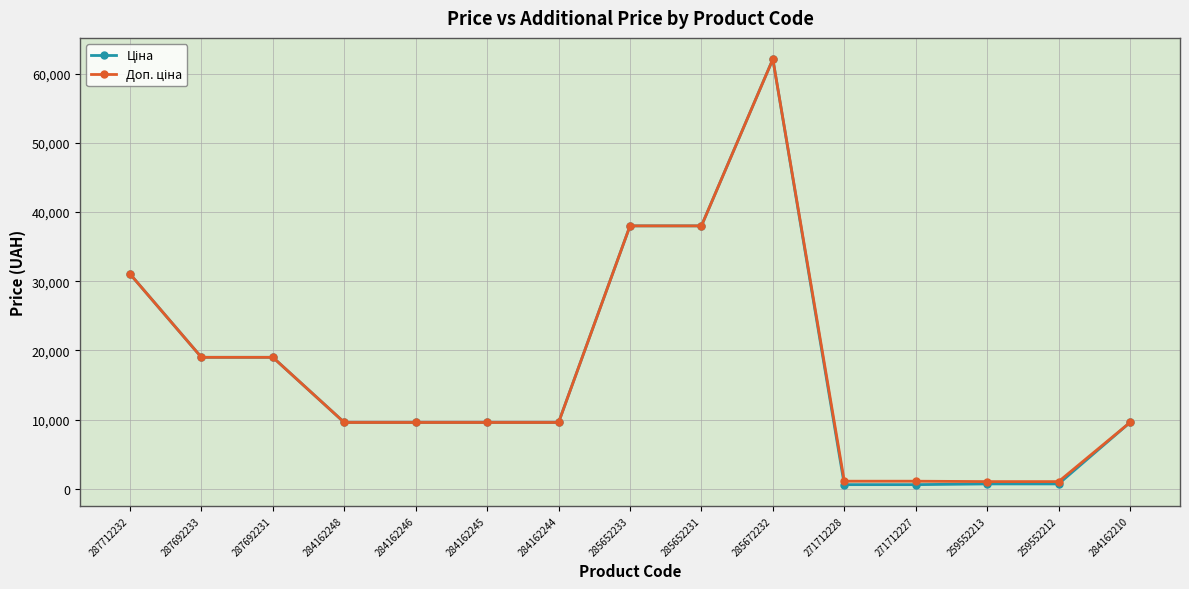

Which category has the highest value across all series?

285672232